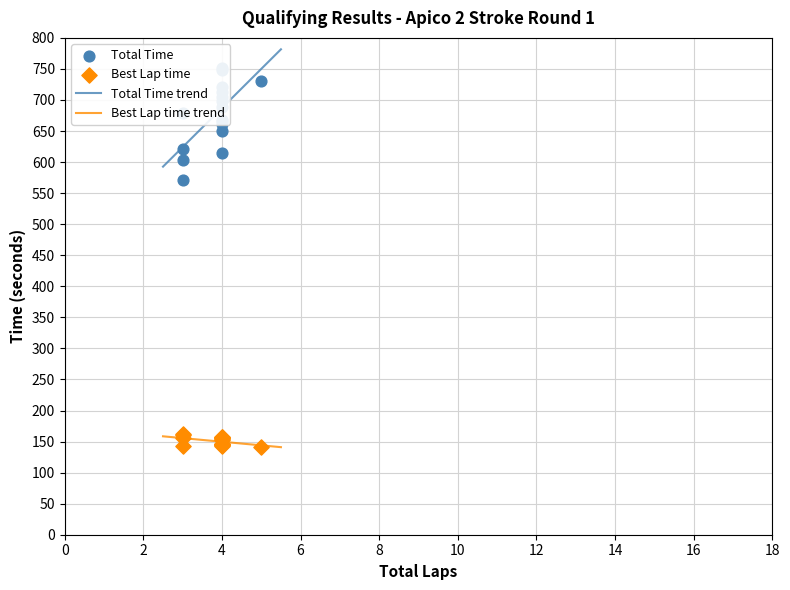

Is the value of Total Time at 3 greater than the value of Best Lap time at 17?

Yes